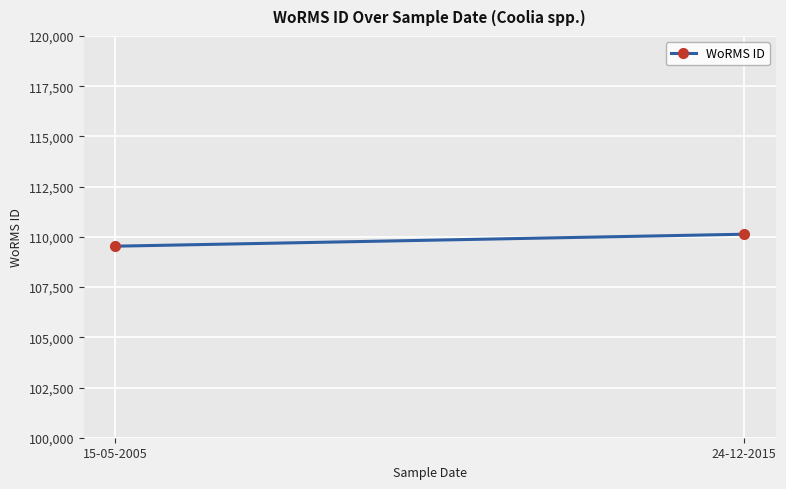

The value at 15-05-2005 is 109534. True or false?

True